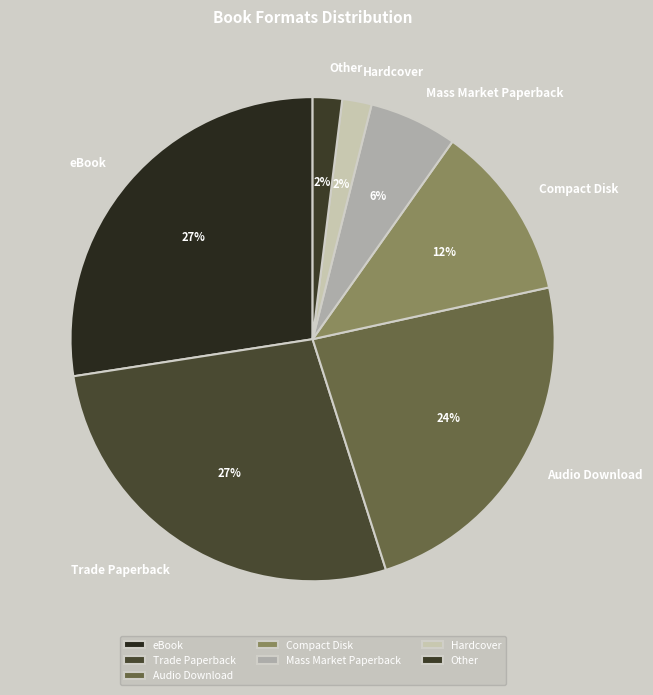

Is Compact Disk the majority of the pie?

No